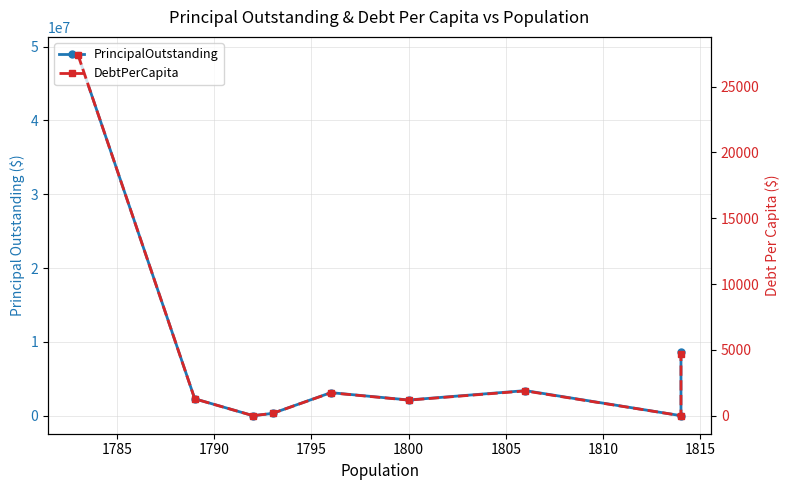

Rank the series by their maximum value, from highest to lowest.

PrincipalOutstanding, DebtPerCapita